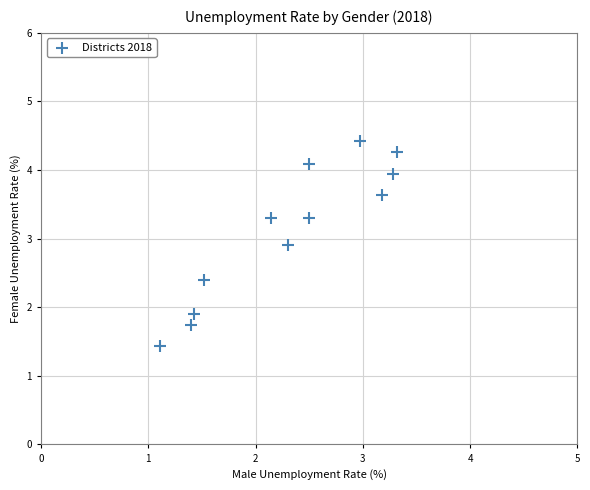

What is the average Y value?

3.1